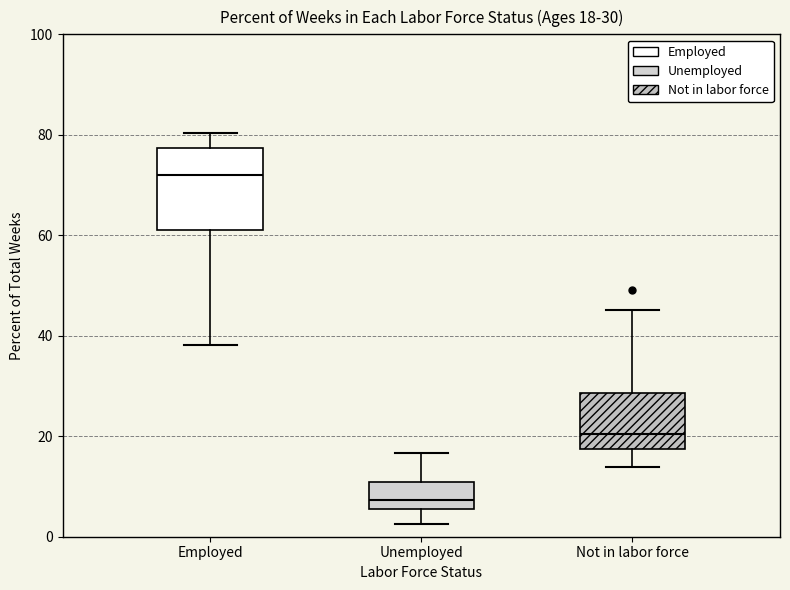

Which box's median line is the lowest?

Unemployed